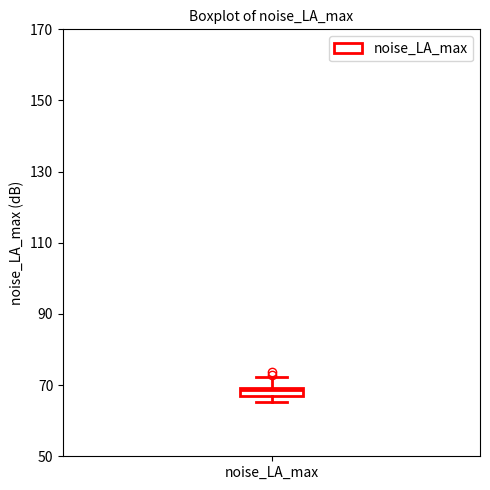

Where does the upper whisker of the box for noise_LA_max end on the y-axis? The values are not printed on the chart, so give them approximately, as read against the axis.

72